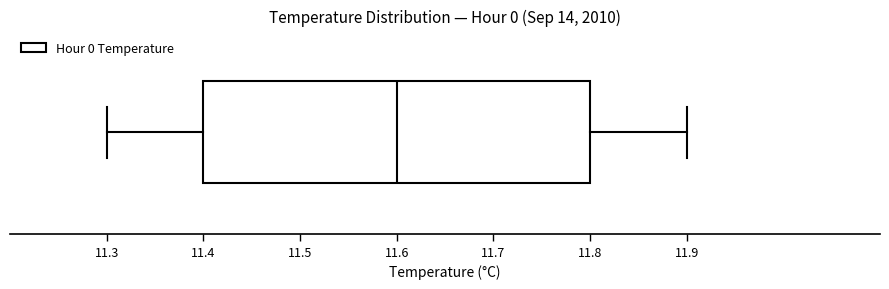

Read this box plot against the x-axis: the position of the median line, the range covered by the box, and the ends of both whiskers. The values are not printed on the chart, so give them approximately, as read against the axis.

median 11.6, box 11.4 to 11.8, whiskers 11.3 to 11.9